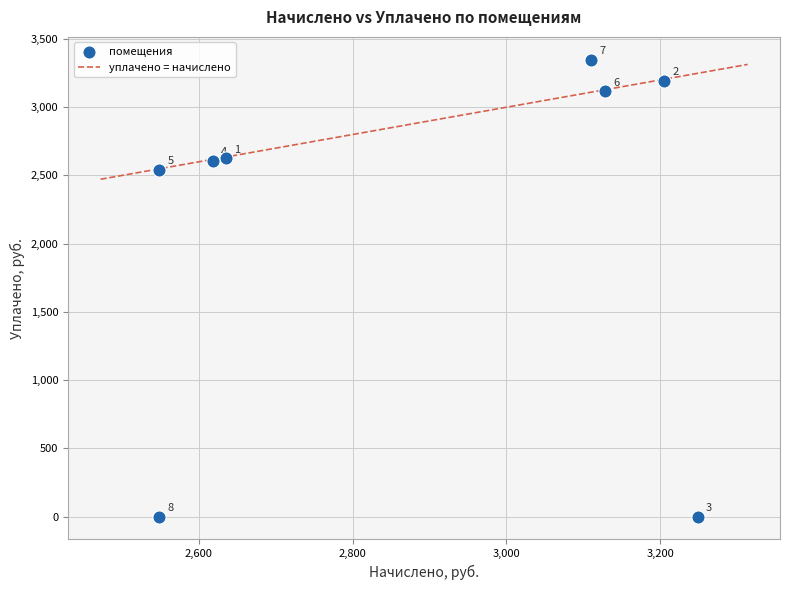

What is the average X value?

2880.4